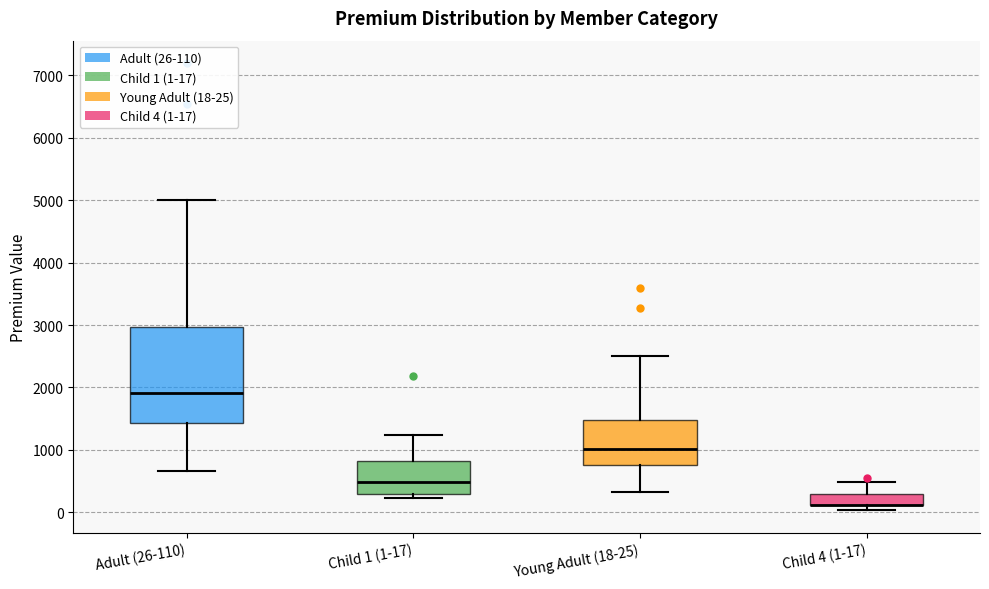

Where is the upper edge of the box for Child 4 (1-17) on the y-axis? The values are not printed on the chart, so give them approximately, as read against the axis.

300